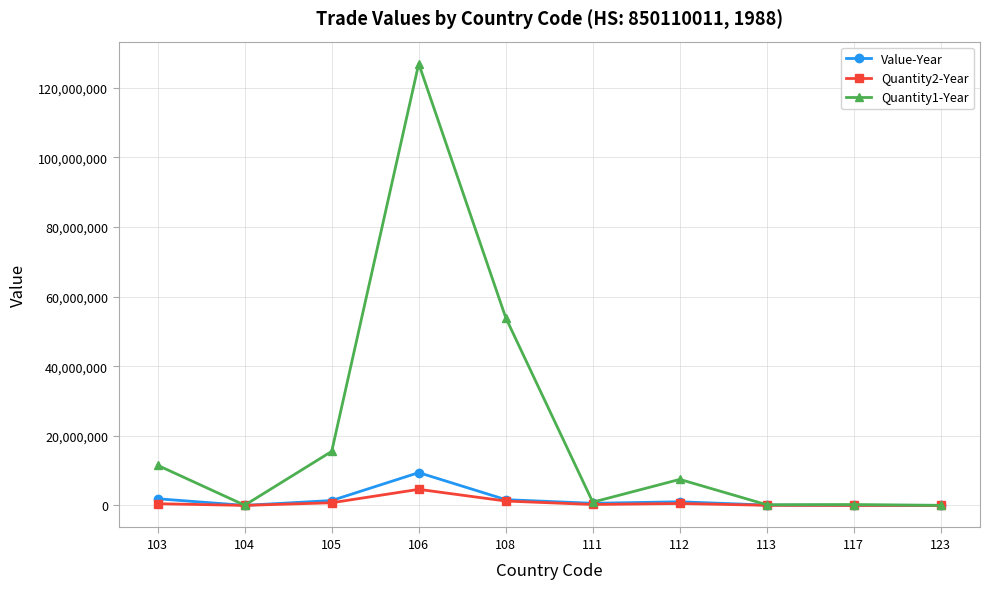

How many lines are shown in the chart?

3